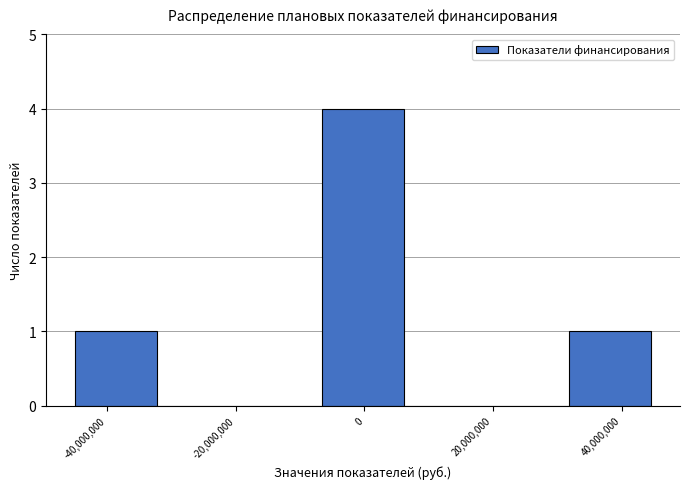

Over which range of the x-axis is the bar tallest?

-6000000 to 6000000